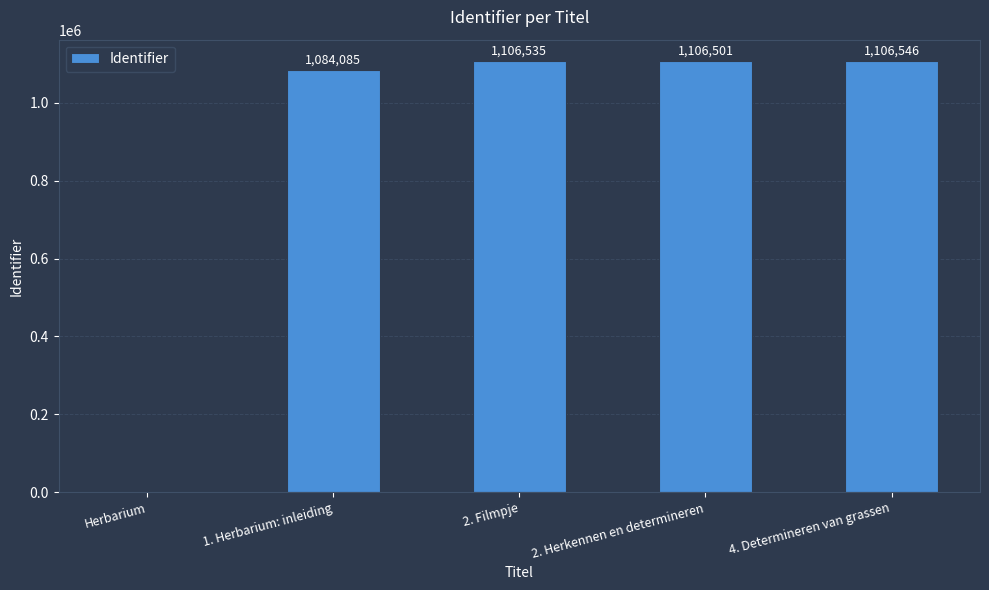

Which label corresponds to the largest value in the chart?

4. Determineren van grassen